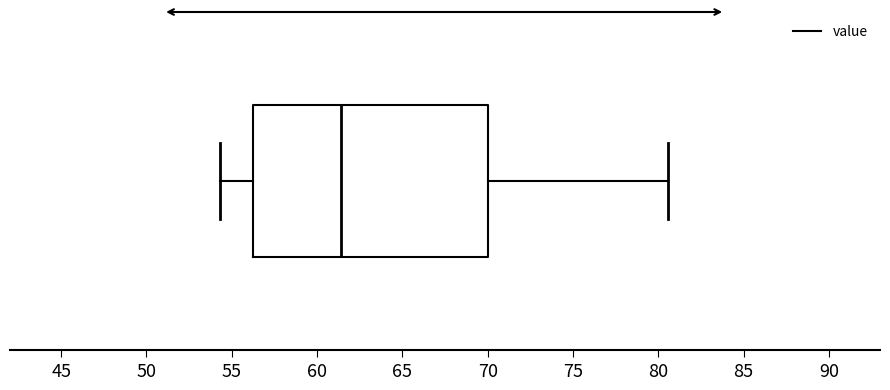

Where is the left edge of the box on the x-axis? The values are not printed on the chart, so give them approximately, as read against the axis.

56.5